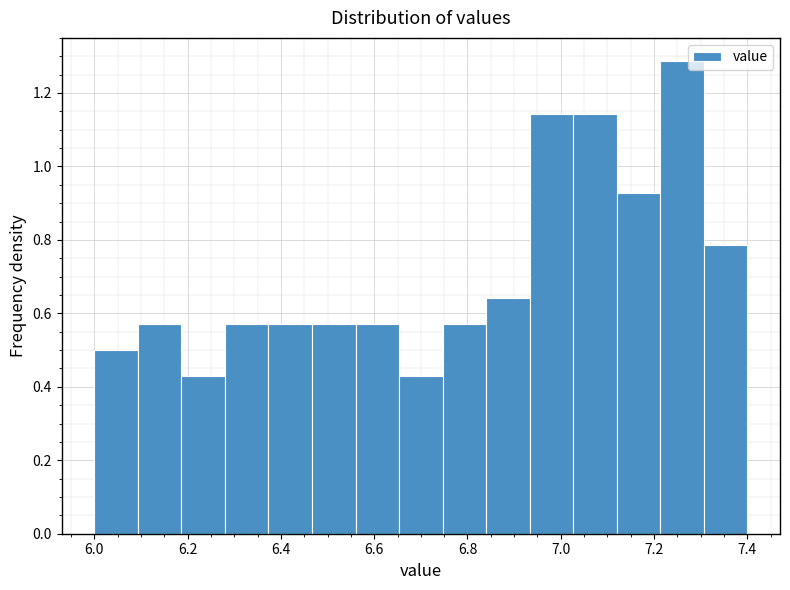

Over which range of the x-axis is the bar tallest?

7.22 to 7.30